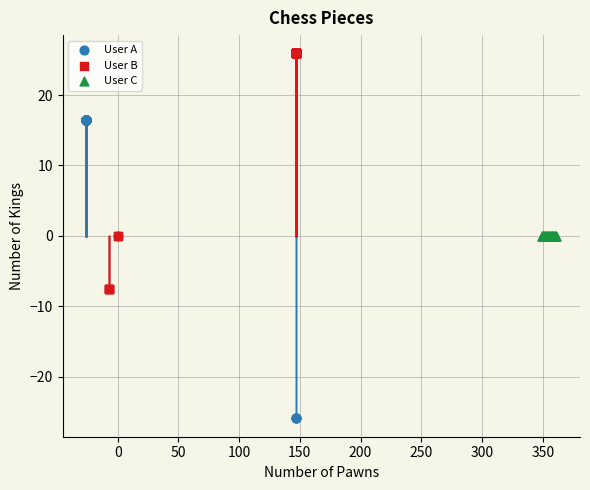

Which series contains the highest Y value?

User B